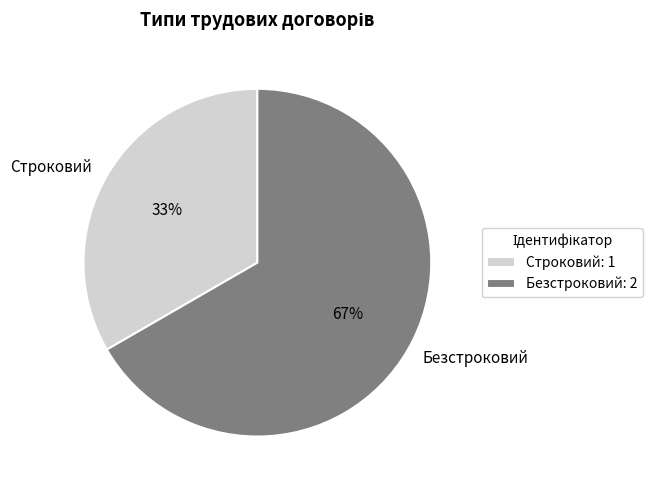

Which category has the biggest portion of the pie?

Безстроковий